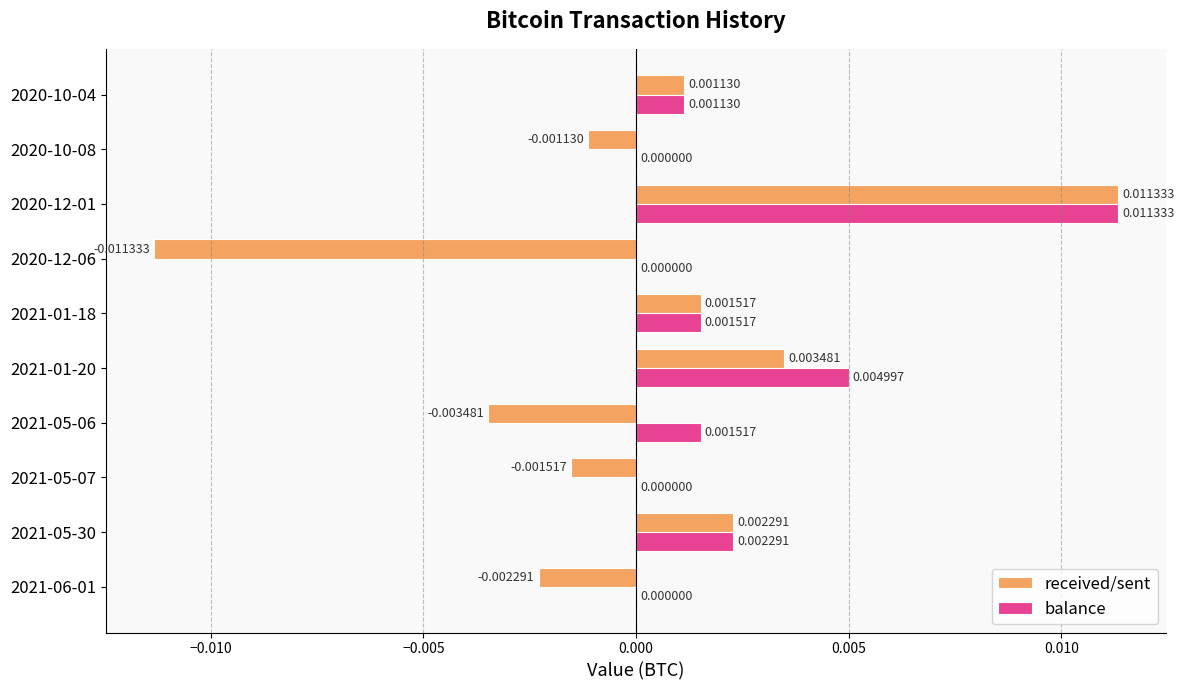

Between 2020-12-01 and 2020-10-08, which series saw the biggest shift?

received/sent